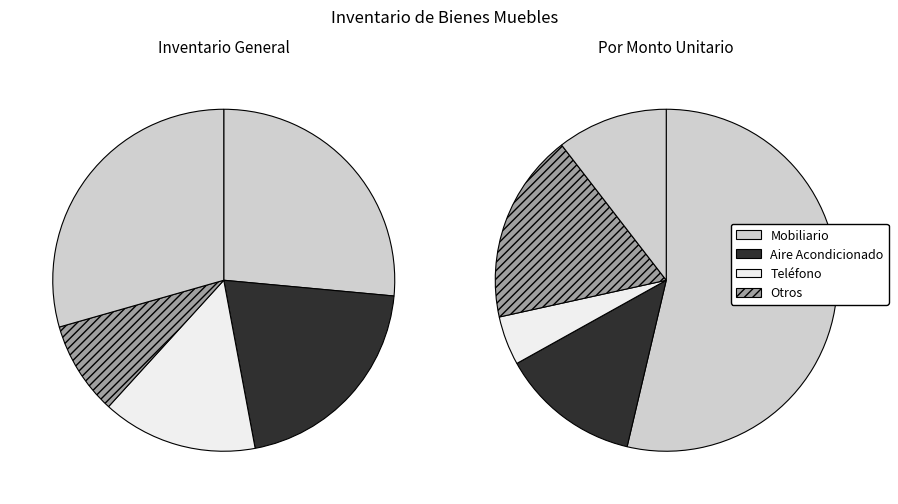

The IMPRESORA LASER slice represents 1% of the pie. True or false?

False